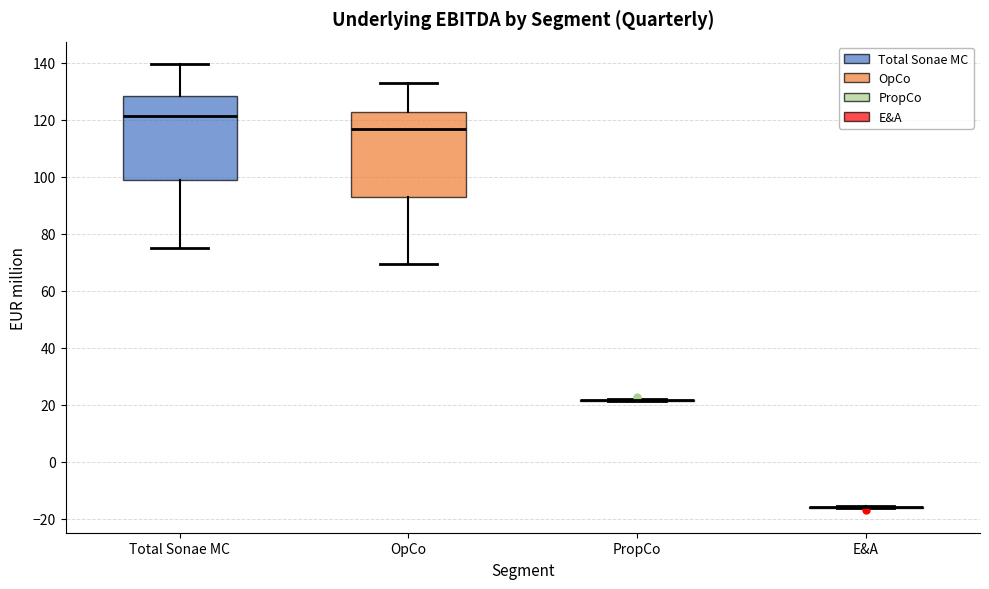

Reading left to right, read every box against the y-axis: the position of its median line, the range the box covers, and the ends of its whiskers. The values are not printed on the chart, so give them approximately, as read against the axis.

Total Sonae MC: median 122, box 98 to 128, whiskers 76 to 140
OpCo: median 116, box 92 to 122, whiskers 70 to 132
PropCo: box collapsed to a line at 22, whiskers 22 to 22
E&A: box collapsed to a line at -16, whiskers -16 to -16